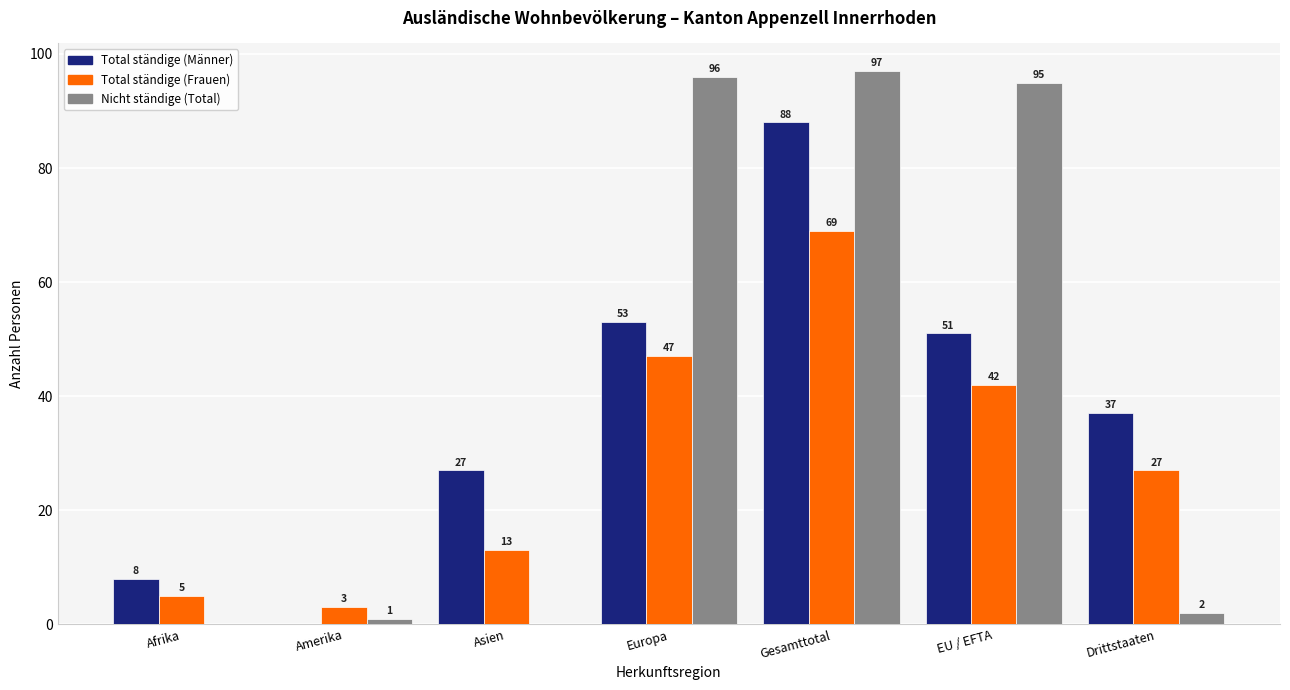

How many series are shown in this chart?

3